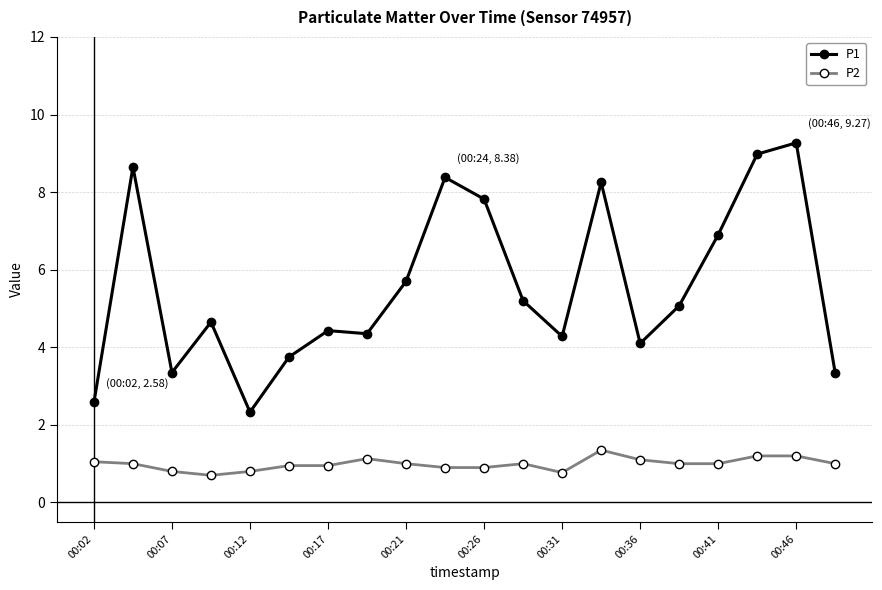

Does the chart have visible grid lines?

Yes